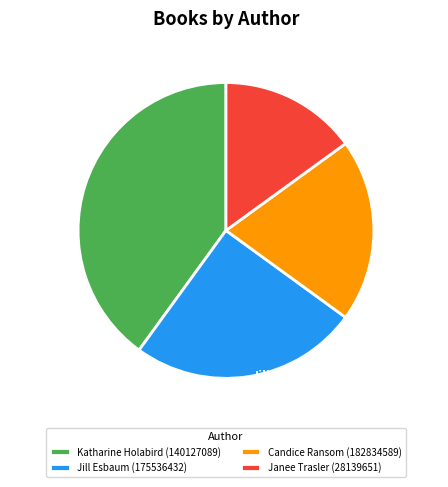

To the nearest percent, what is the difference between the Katharine Holabird (140127089) and Jill Esbaum (175536432) slice percentages?

15%